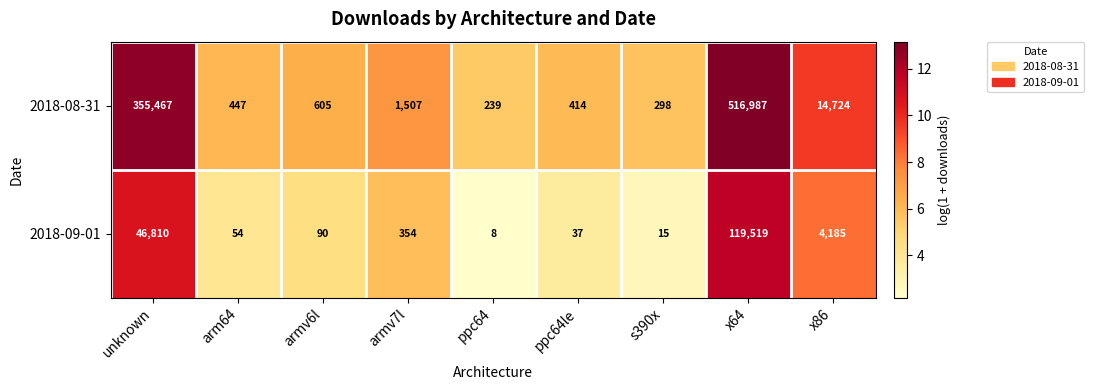

The value of 2018-09-01 at ppc64 is 8. True or false?

True